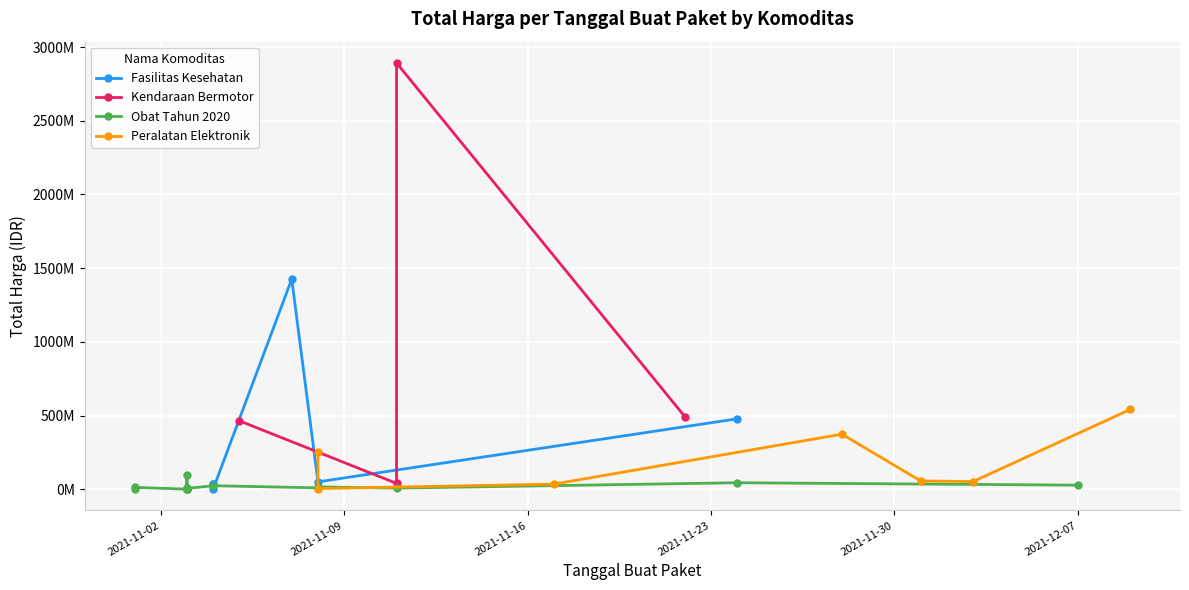

True or false: the data shows 34000000 at 2021-11-04.

True